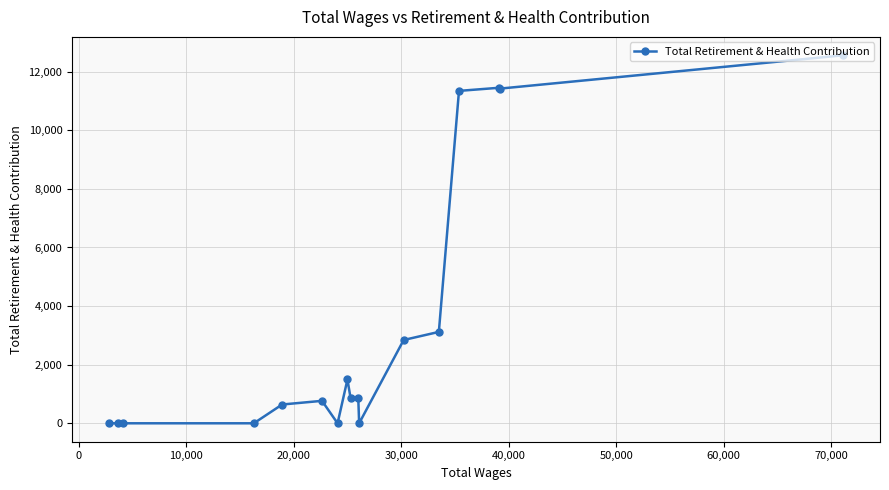

What is the difference between the second highest and second lowest values?

11452